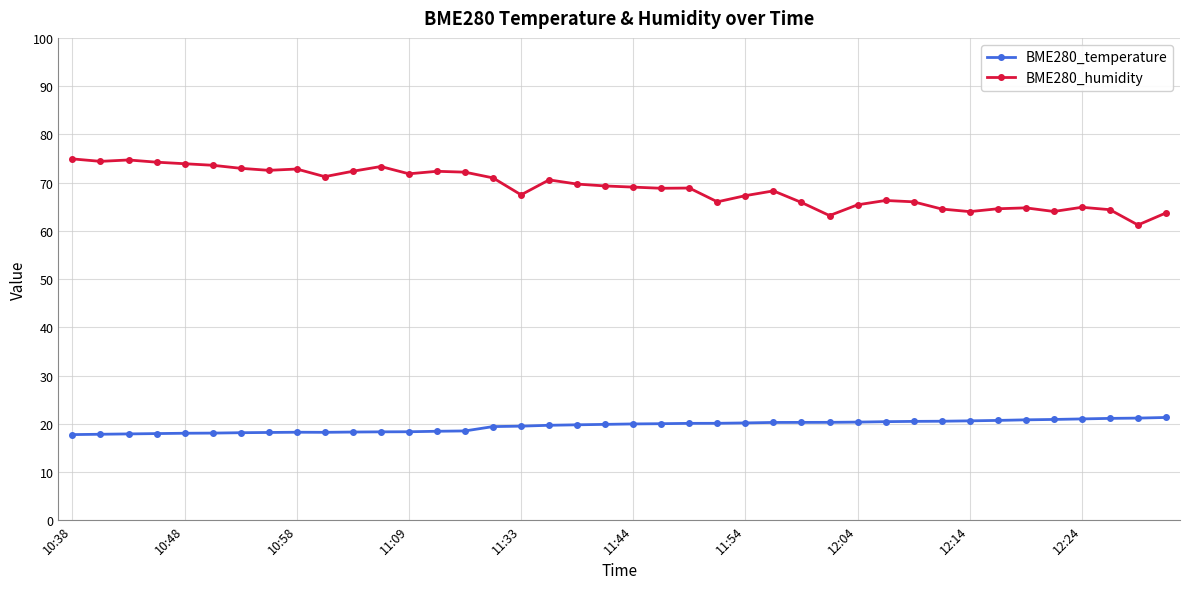

What is the sum of all BME280_temperature values?

780.9